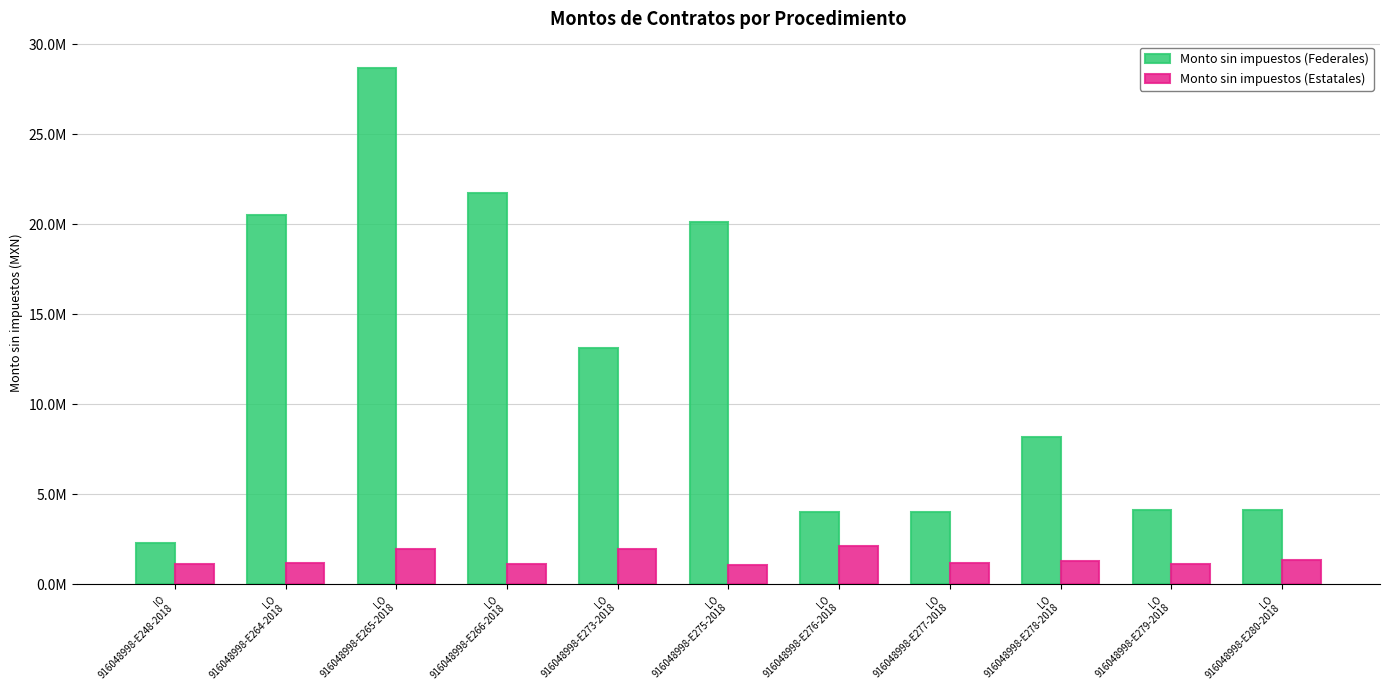

Rank the series by their maximum value, from highest to lowest.

Monto sin impuestos (Federales), Monto sin impuestos (Estatales)